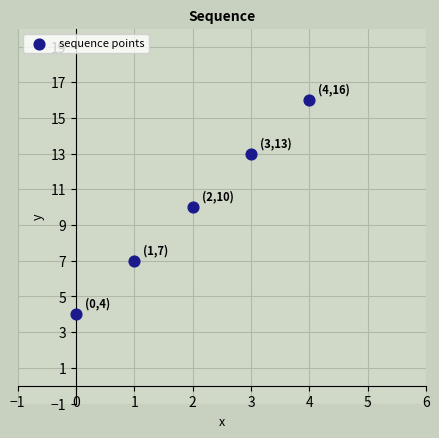

What is the average Y value?

10